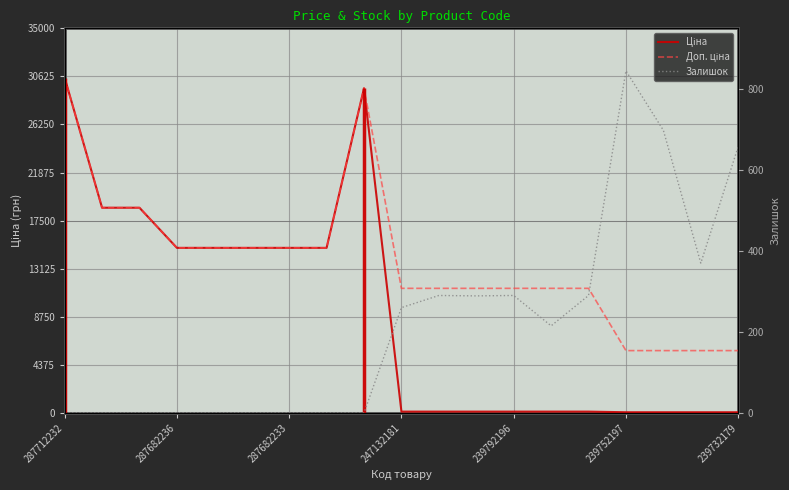

Is it true that Ціна equals 29548.9 at 8?

True